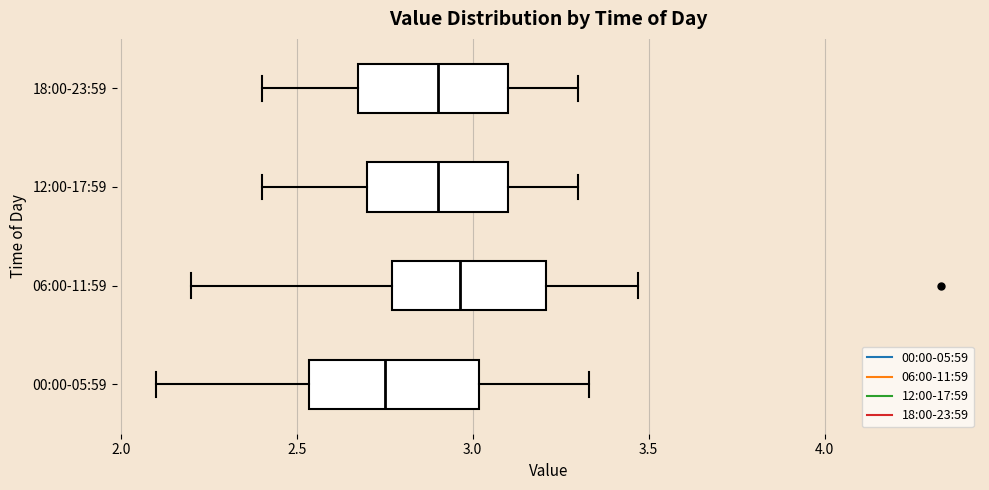

Which box has the furthest to the right median line?

06:00-11:59